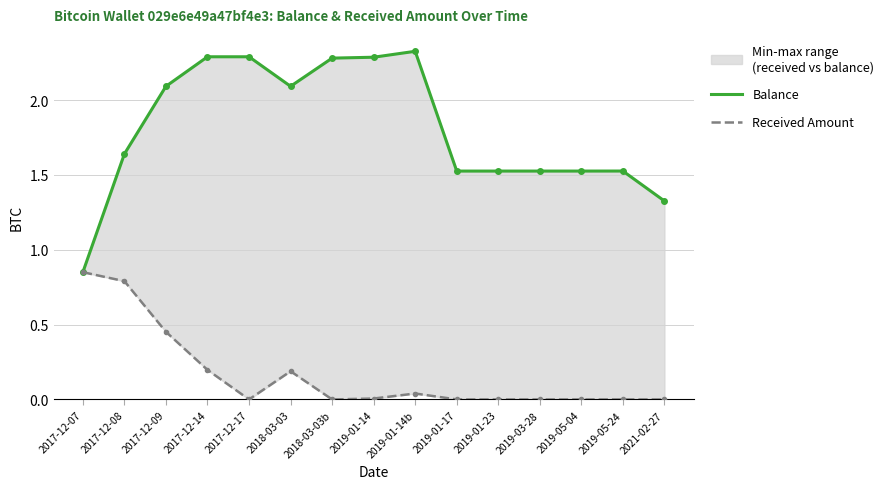

Read the Received Amount value at 2017-12-09.

0.5